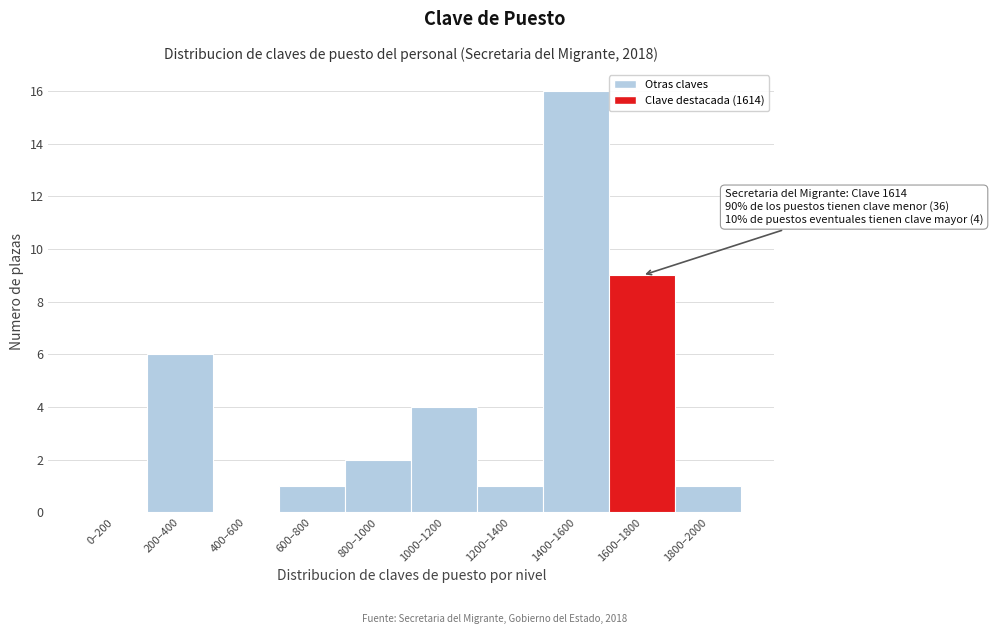

Reading left to right, extract all data points from this chart.

0–200=0	200–400=6	400–600=0	600–800=1	800–1000=2	1000–1200=4	1200–1400=1	1400–1600=16	1600–1800=9	1800–2000=1